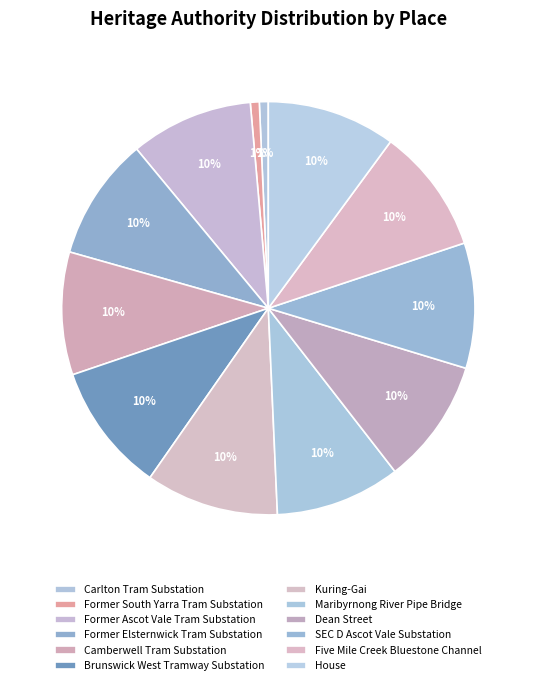

Combined, do Dean Street and House account for over 50%?

No